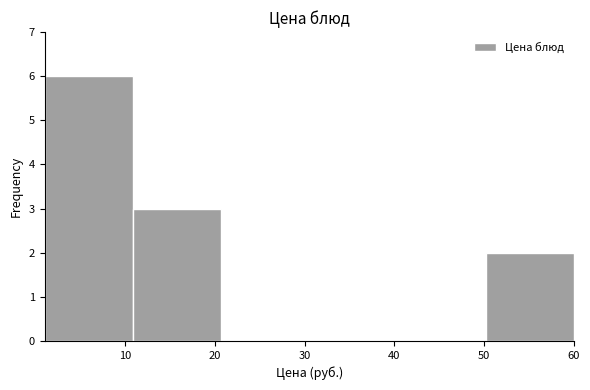

Which range on the x-axis has the tallest bar?

1 to 11